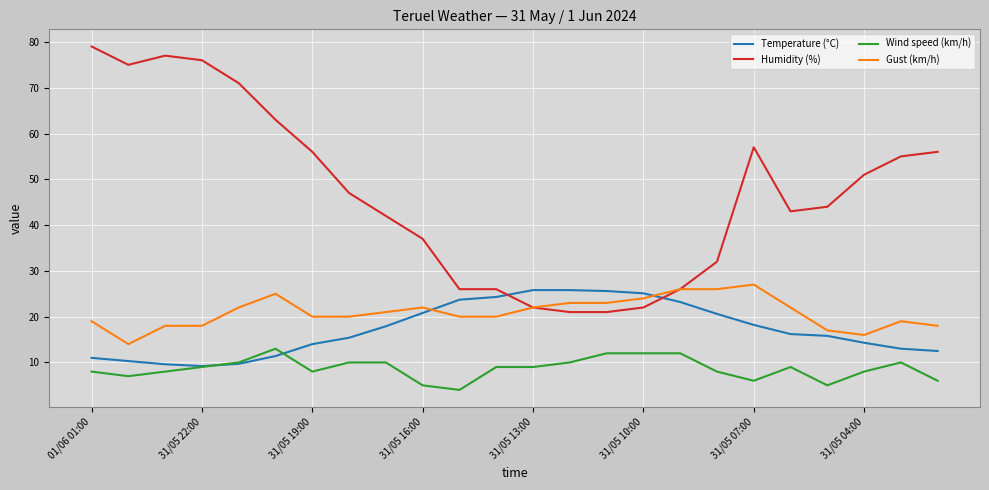

What is the highest value of the Humidity (%) series?

79.0